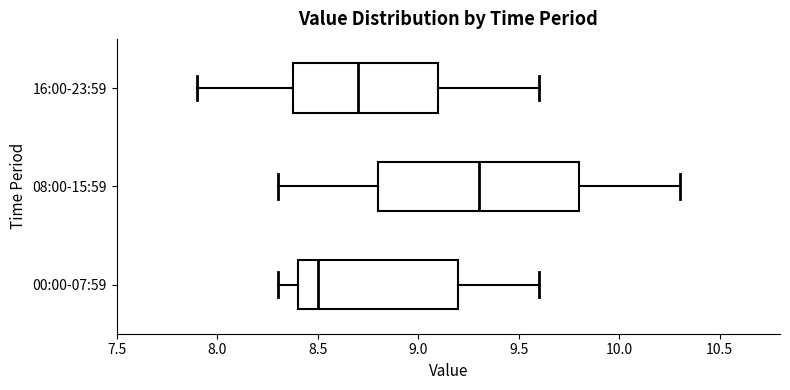

Which box's median line is the furthest to the right?

08:00-15:59